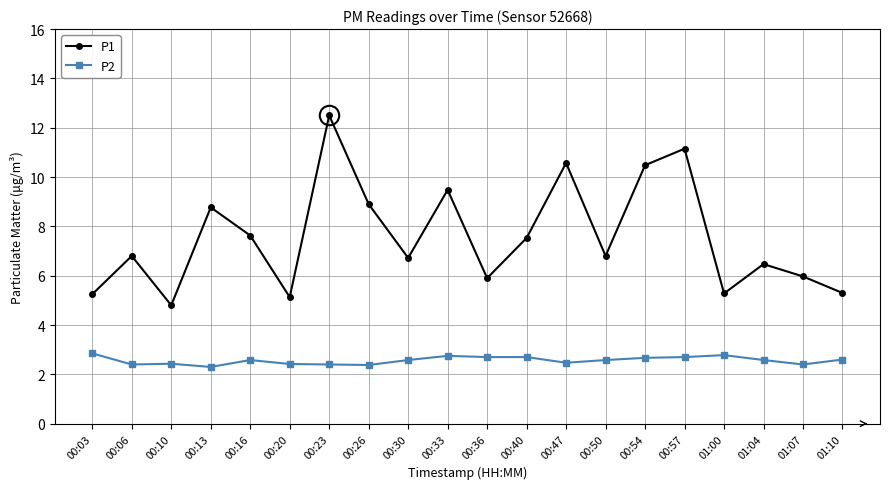

In P1, how many points are lower than both neighbors (excluding endpoints)?

6